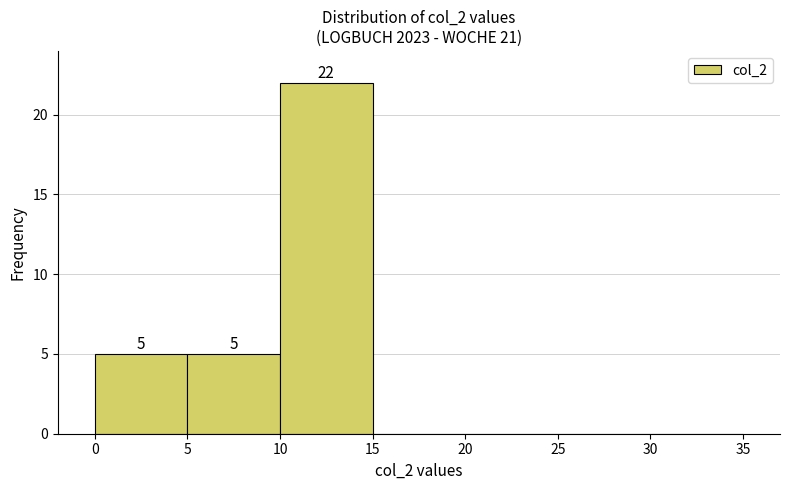

Over which range of the x-axis is the bar tallest?

10 to 15